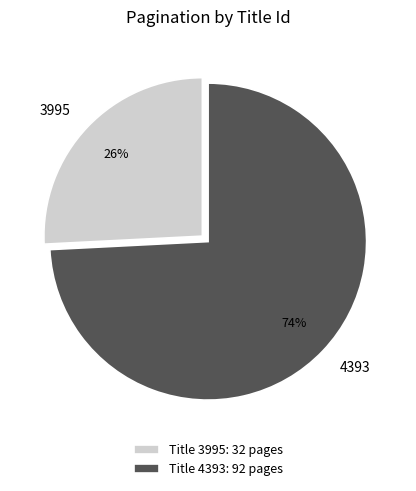

How many slices are in this pie chart?

2